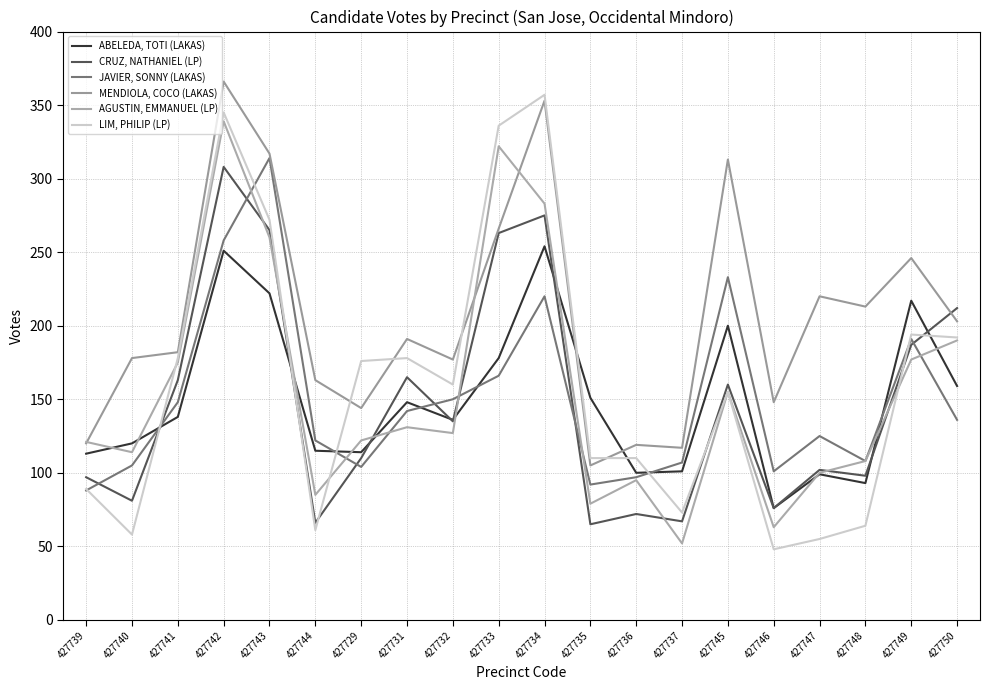

Which series has the largest total across all categories?

MENDIOLA, COCO (LAKAS)